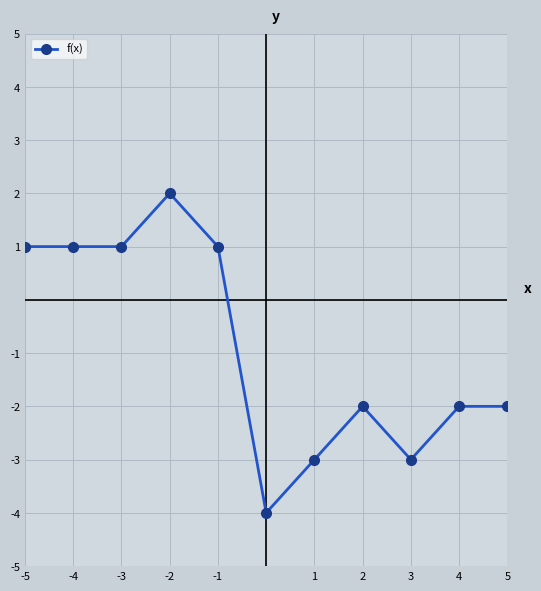

How many positive values are there?

5